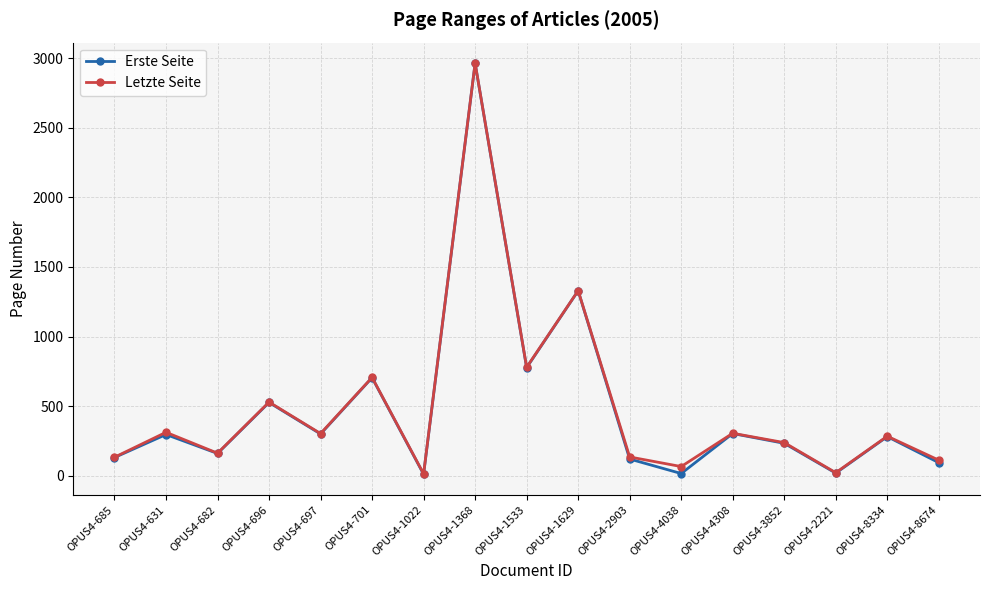

How many categories are shown in the chart?

17